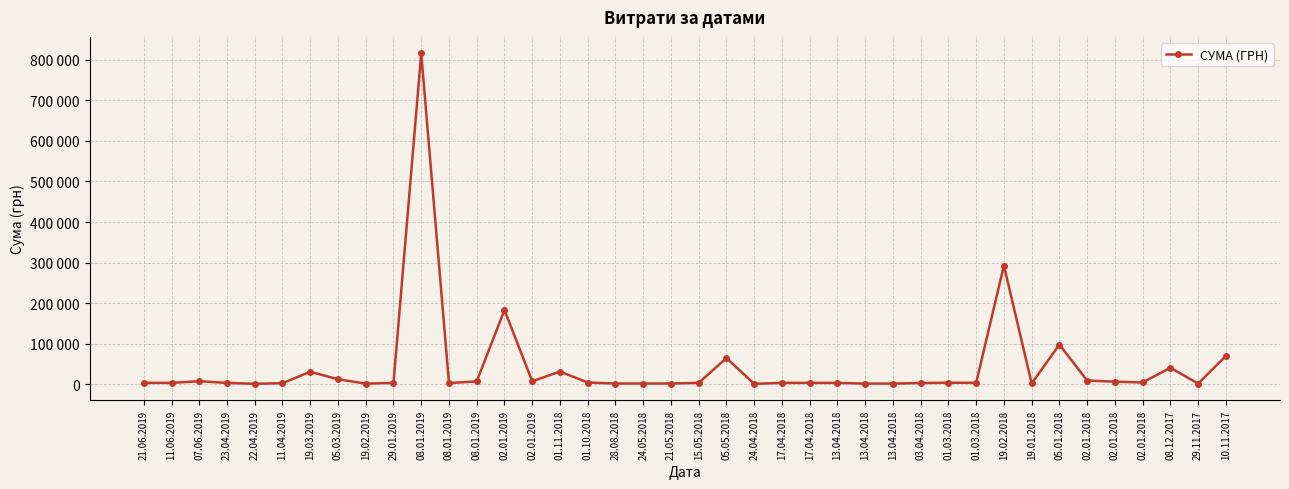

Is this an area chart (filled region under the line)?

No